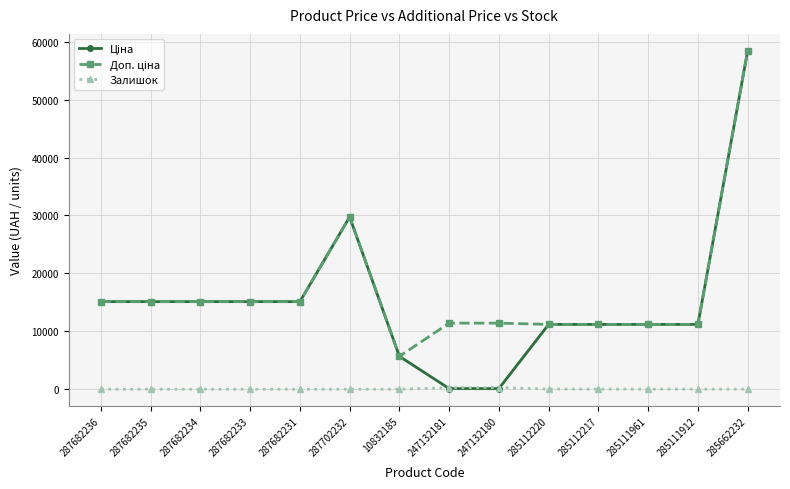

At which category is the sum across all series the highest?

285662232